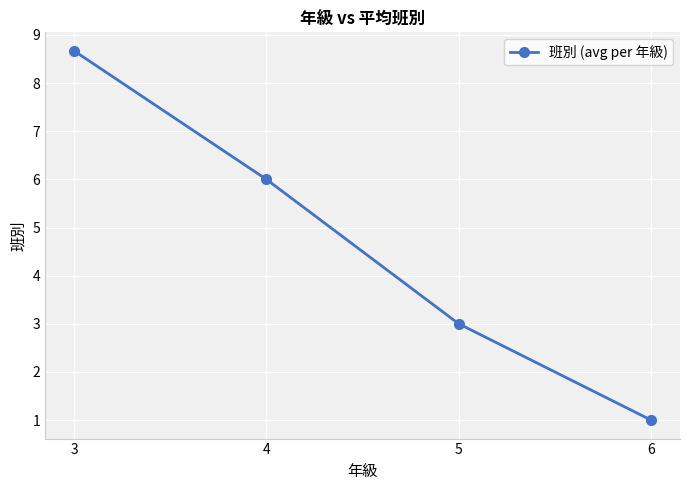

What is the value of the 1st point from the left?

8.7